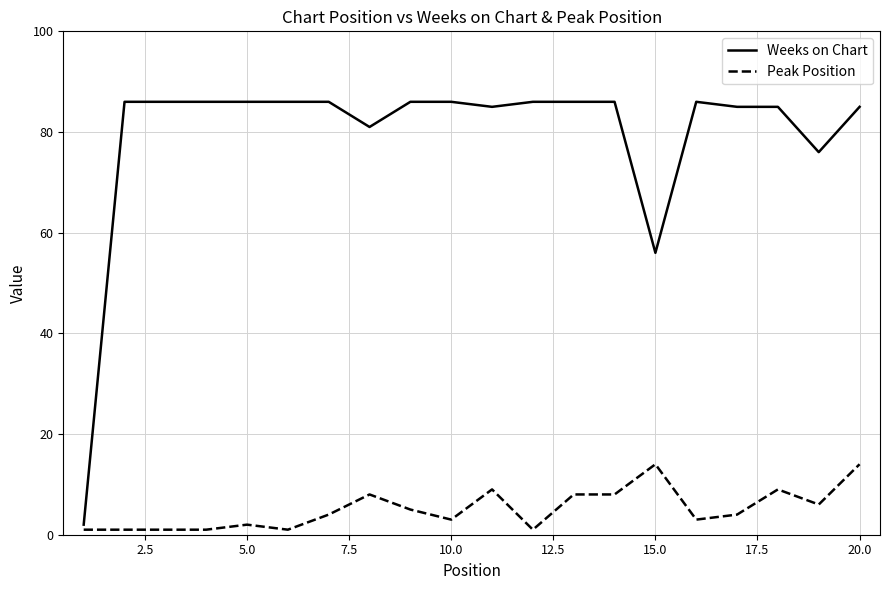

Rank the series by their average value, from highest to lowest.

Weeks on Chart, Peak Position